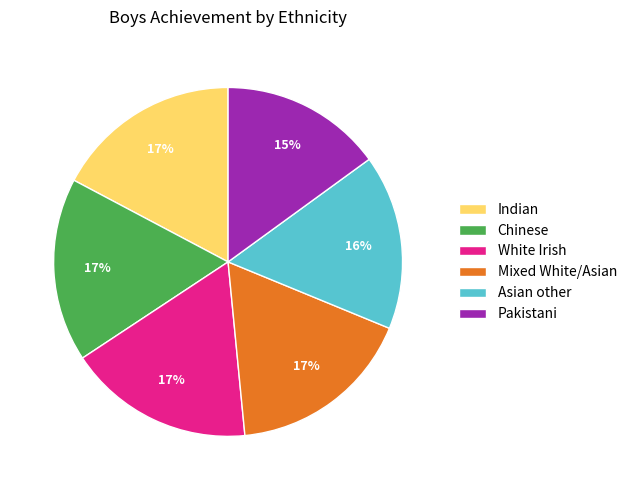

Is there a majority slice in this chart?

No